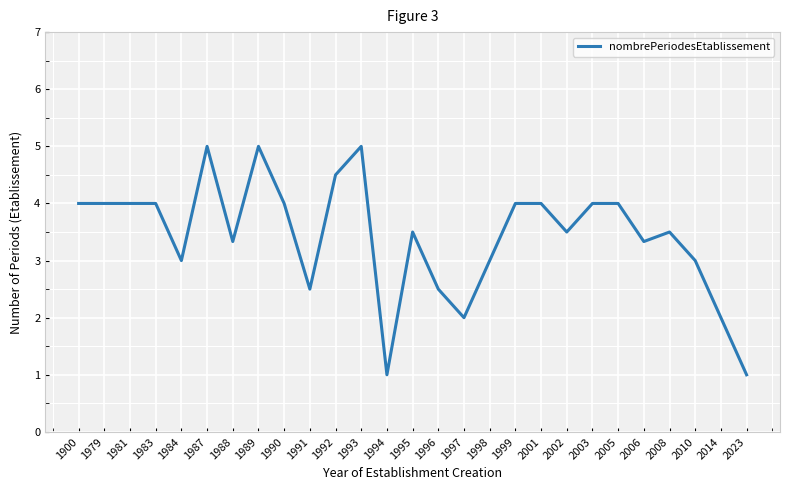

True or false: the data shows 4.0 at 1999.

True